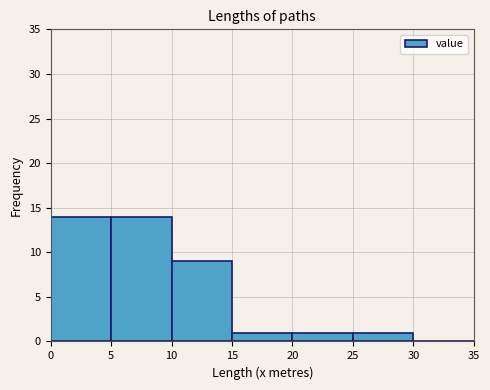

How tall is the bar that spans 0 to 5 on the x-axis? The values are not printed on the chart, so give them approximately, as read against the axis.

14